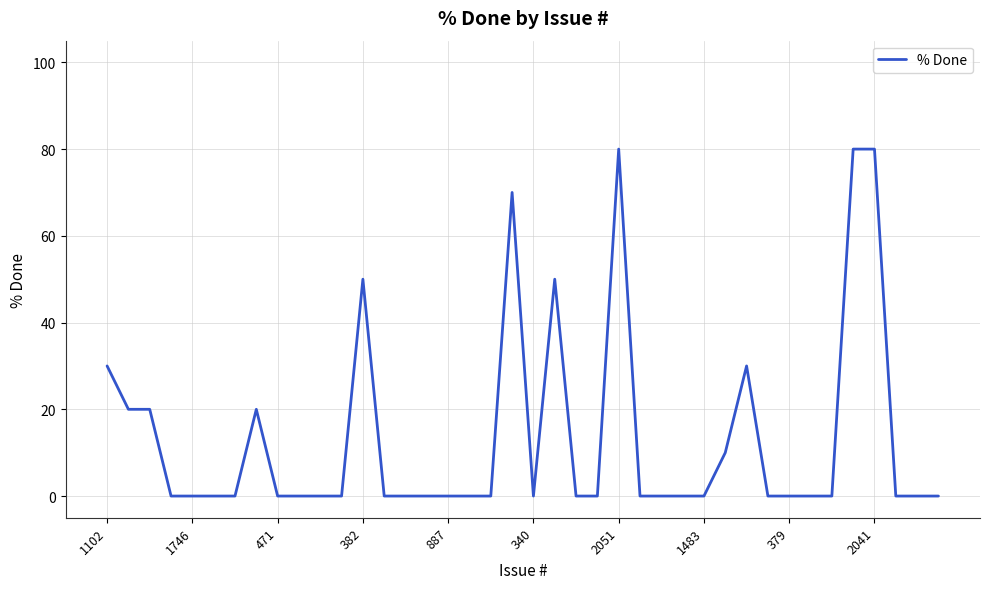

What is the maximum value shown in the chart?

80